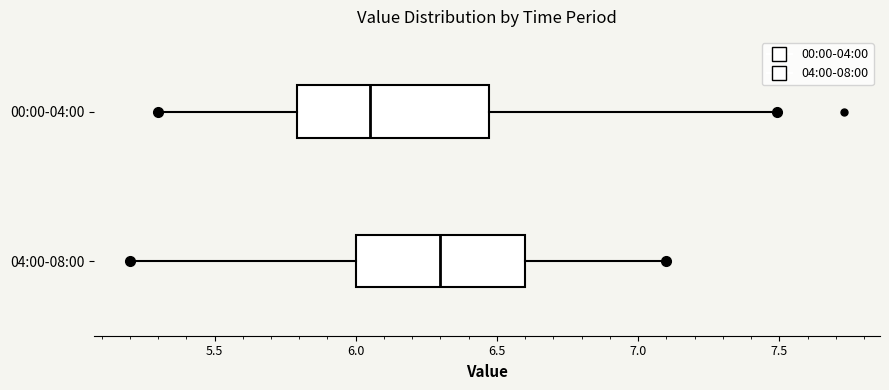

Reading bottom to top, transcribe this box plot: for each box, give where its median line is, the range the box spans, and where its two whiskers end, as read against the x-axis. The values are not printed on the chart, so give them approximately, as read against the axis.

04:00-08:00: median 6.30, box 6.00 to 6.60, whiskers 5.20 to 7.10
00:00-04:00: median 6.05, box 5.80 to 6.45, whiskers 5.30 to 7.45